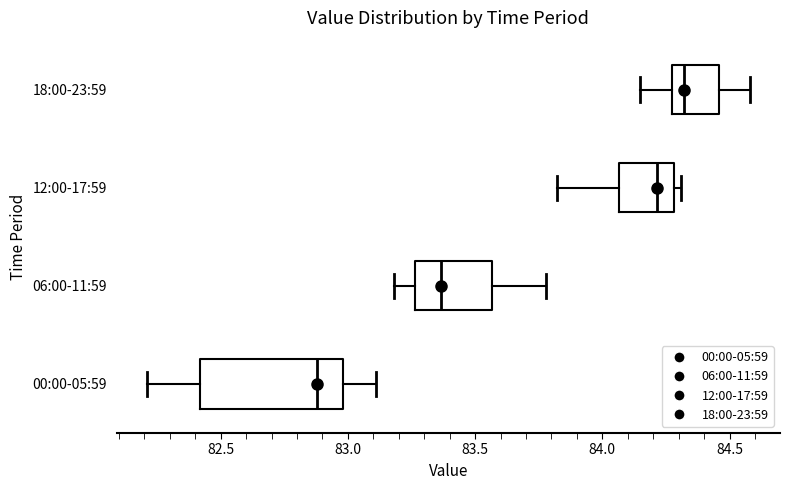

Reading bottom to top, read every box against the x-axis: the position of its median line, the range the box covers, and the ends of its whiskers. The values are not printed on the chart, so give them approximately, as read against the axis.

00:00-05:59: median 82.90, box 82.40 to 83.00, whiskers 82.20 to 83.10
06:00-11:59: median 83.35, box 83.25 to 83.55, whiskers 83.20 to 83.80
12:00-17:59: median 84.20, box 84.05 to 84.30, whiskers 83.80 to 84.30 (just right of the box's right edge)
18:00-23:59: median 84.30, box 84.25 to 84.45, whiskers 84.15 to 84.60